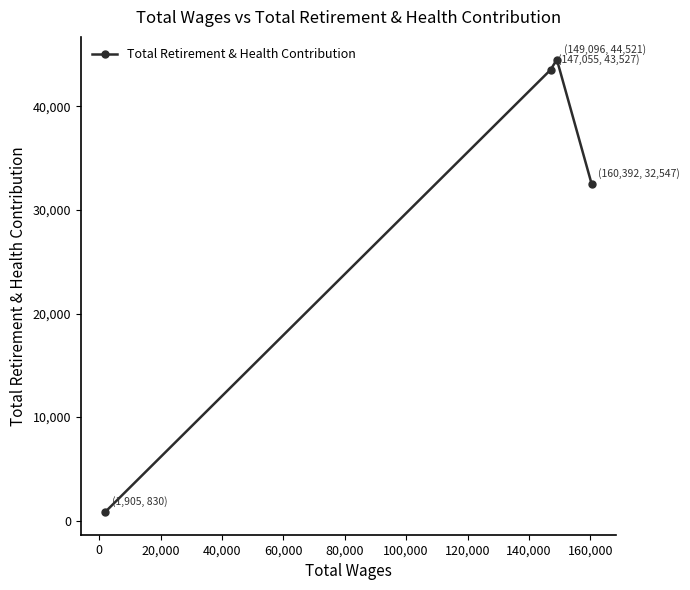

What is the greatest value displayed?

44521